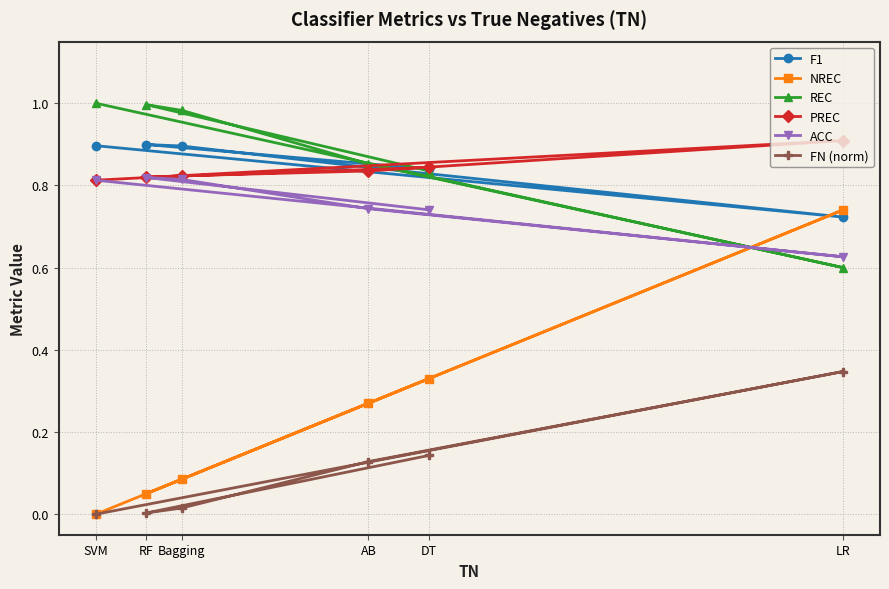

What is the difference between the second highest and second lowest values in the NREC series?

0.3